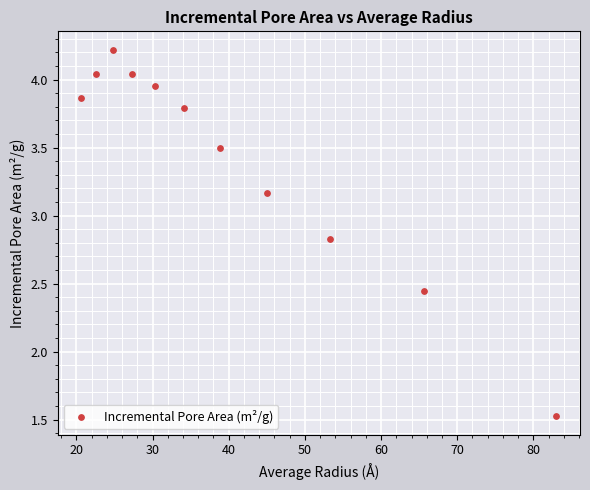

What is the range of X values (max minus min)?

62.3